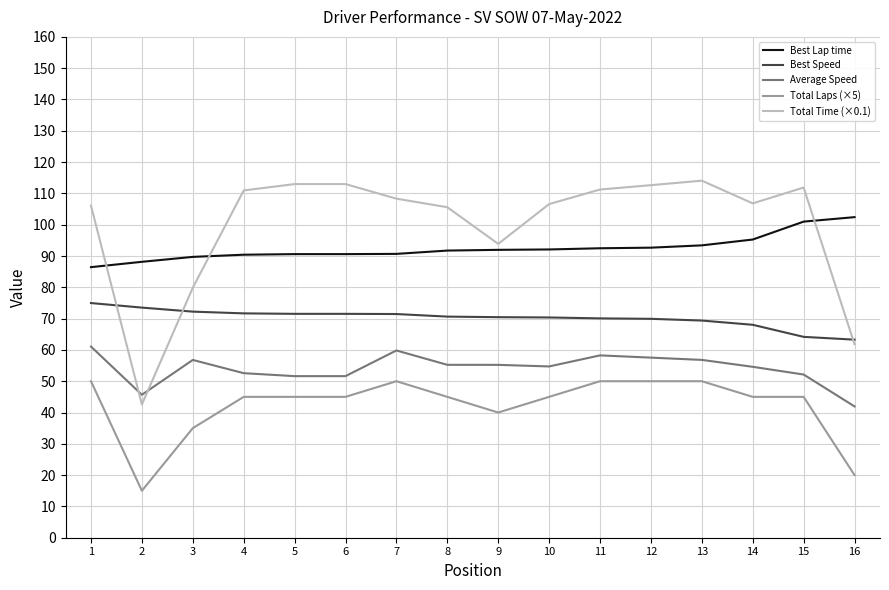

Does the chart have visible grid lines?

Yes